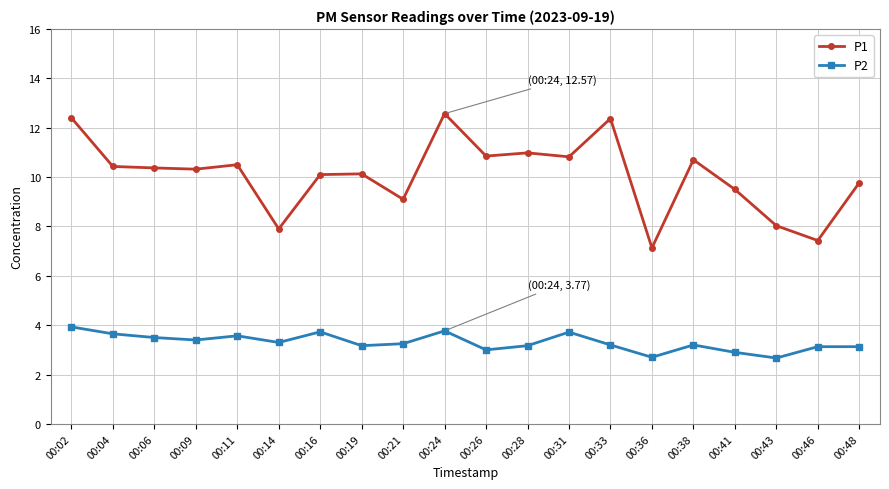

True or false: P1 has more than 1 interior local peaks.

True